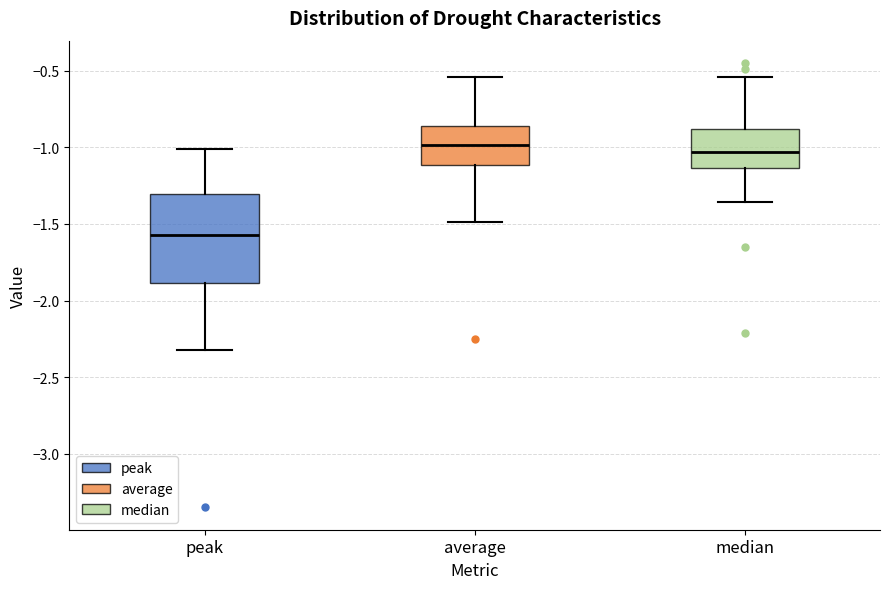

Comparing the boxes themselves (not the whiskers), which one is the tallest?

peak